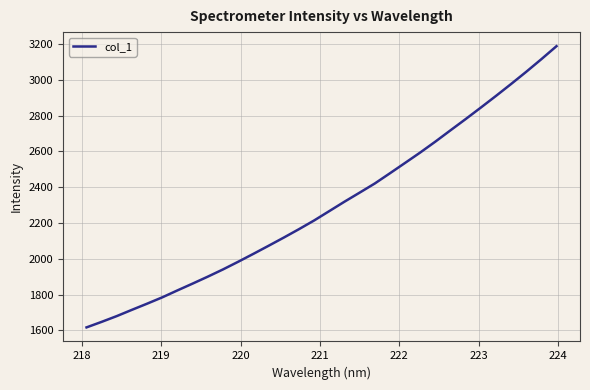

What is the greatest value displayed?

3188.3